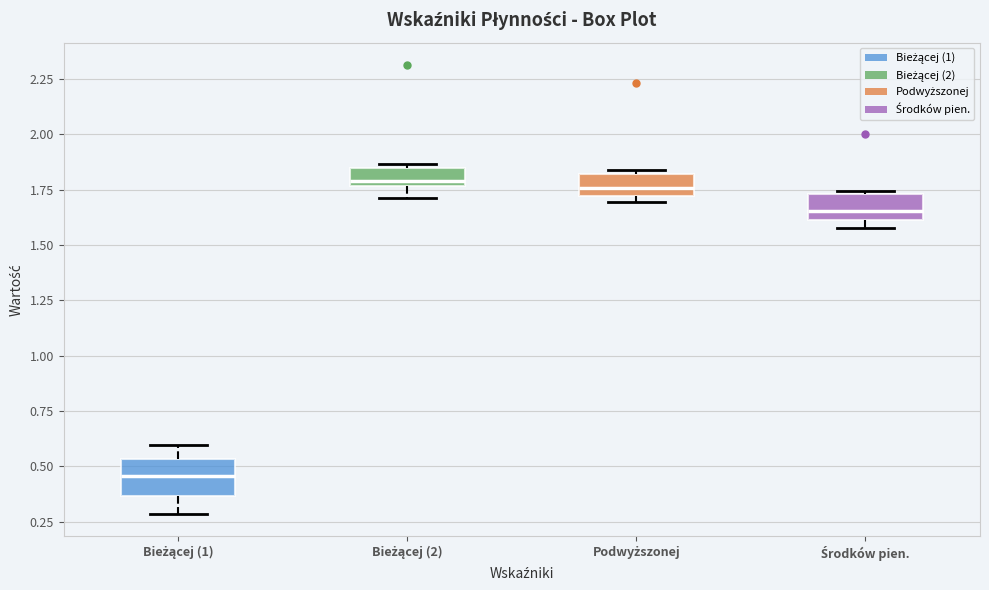

Reading left to right, transcribe this box plot: for each box, give where its median line is, the range the box spans, and where its two whiskers end, as read against the y-axis. The values are not printed on the chart, so give them approximately, as read against the axis.

Bieżącej (1): median 0.45, box 0.35 to 0.55, whiskers 0.30 to 0.60
Bieżącej (2): median 1.80, box 1.75 to 1.85, whiskers 1.70 to 1.85 (just above the box's upper edge)
Podwyższonej: median 1.75, box 1.70 to 1.80, whiskers 1.70 (just below the box's lower edge) to 1.85
Środków pien.: median 1.65, box 1.60 to 1.75, whiskers 1.60 (just below the box's lower edge) to 1.75